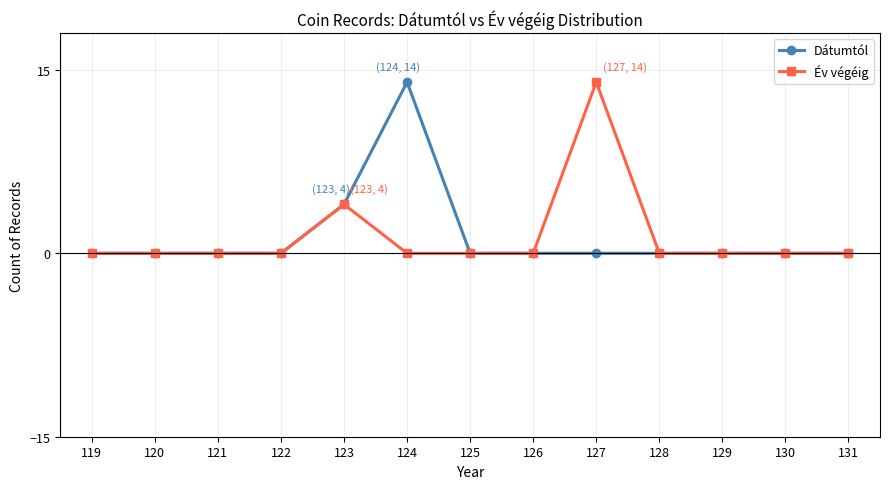

In Év végéig, how many points are higher than both neighbors (excluding endpoints)?

2